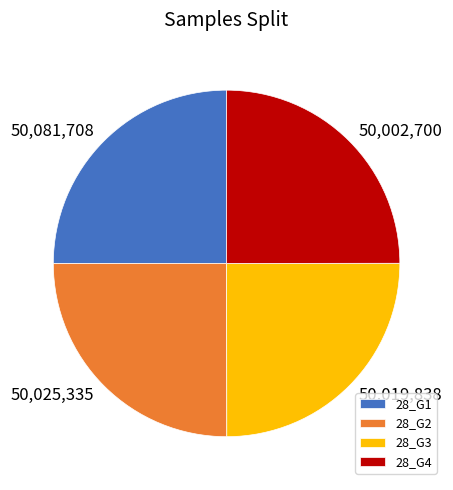

Does any single category account for the majority?

No